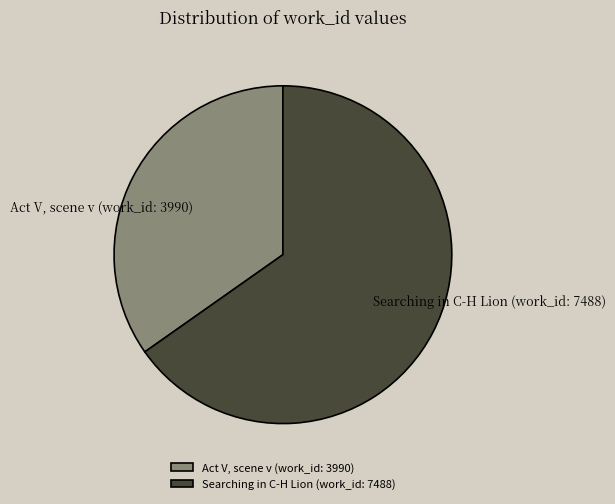

Approximately how many times larger is the value at Act V, scene v (work_id: 3990) compared to Searching in C-H Lion (work_id: 7488)?

0.5